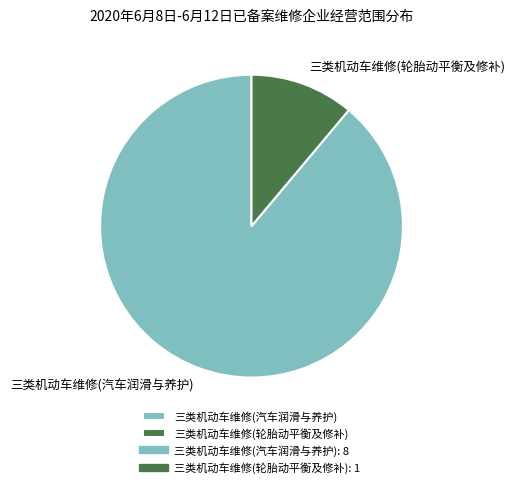

What is the majority slice?

三类机动车维修(汽车润滑与养护)